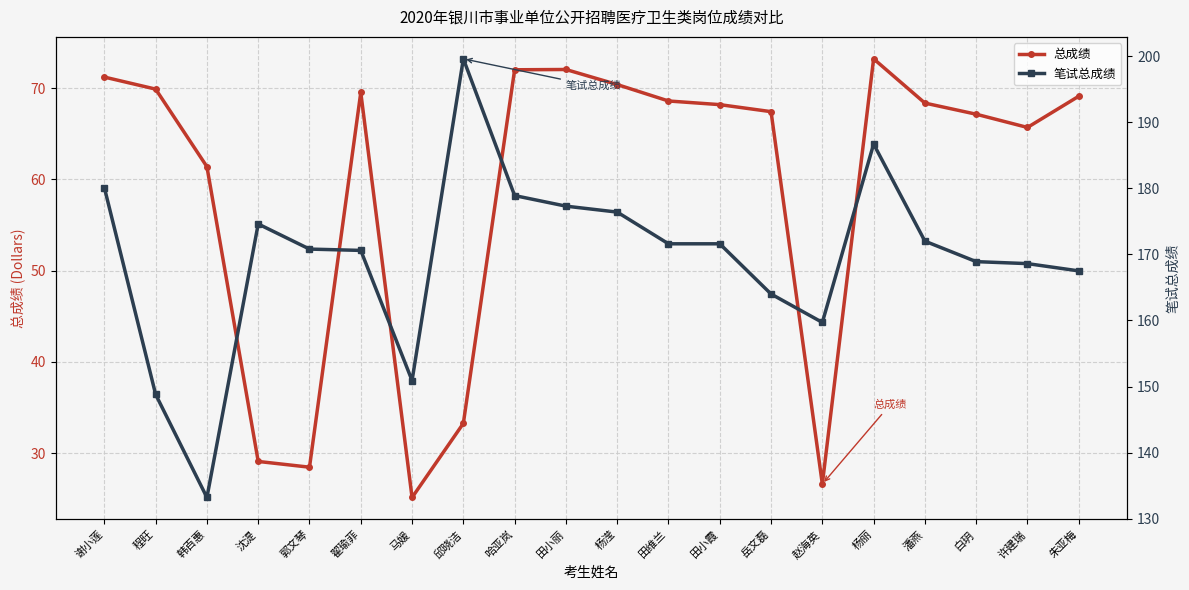

What position from the left is 许建瑞?

19